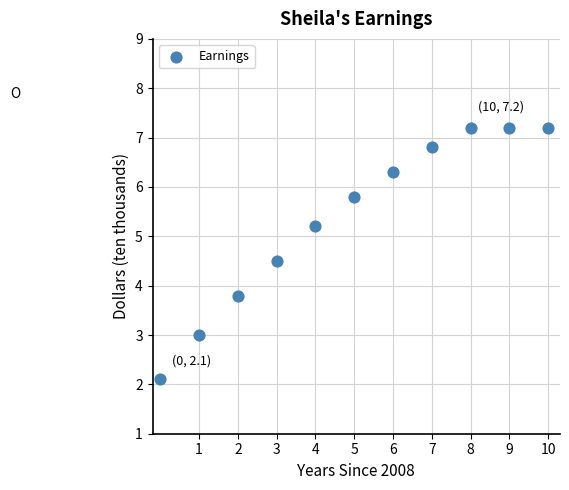

What Y value in the scatter plot is closest to 4?

3.8